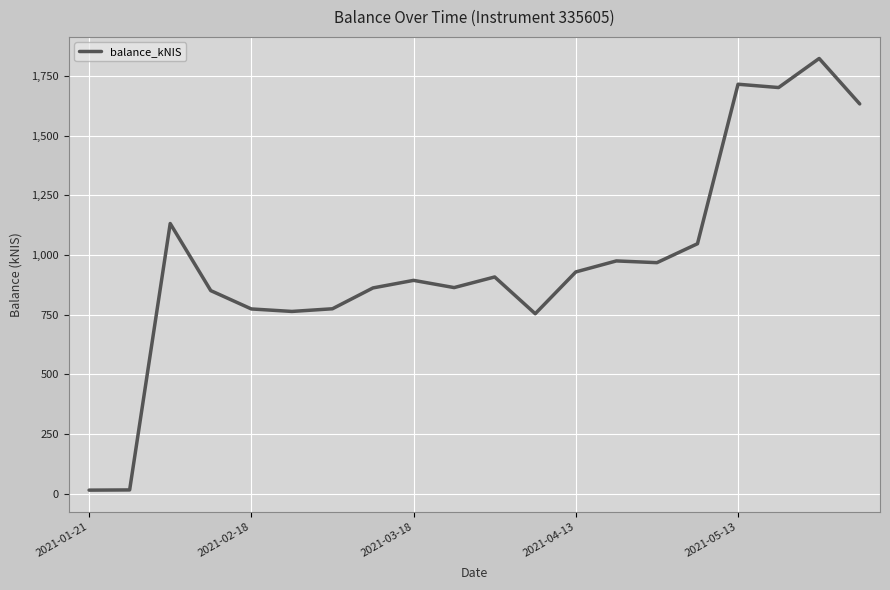

What is the greatest value displayed?

1823.5